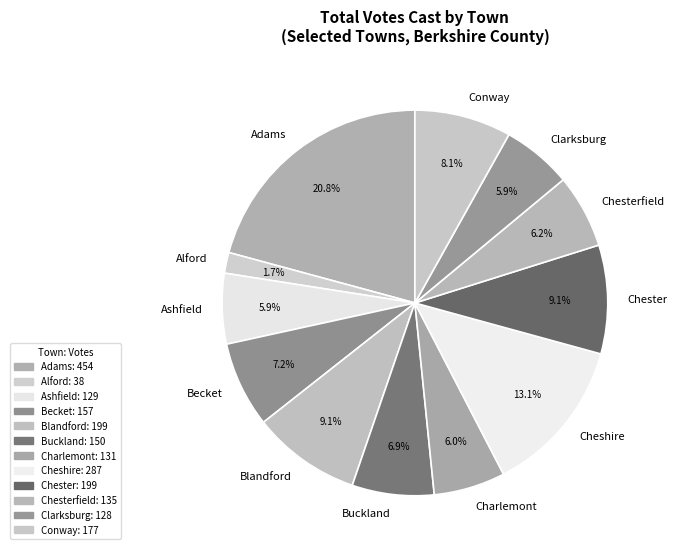

How many slices are in this pie chart?

12